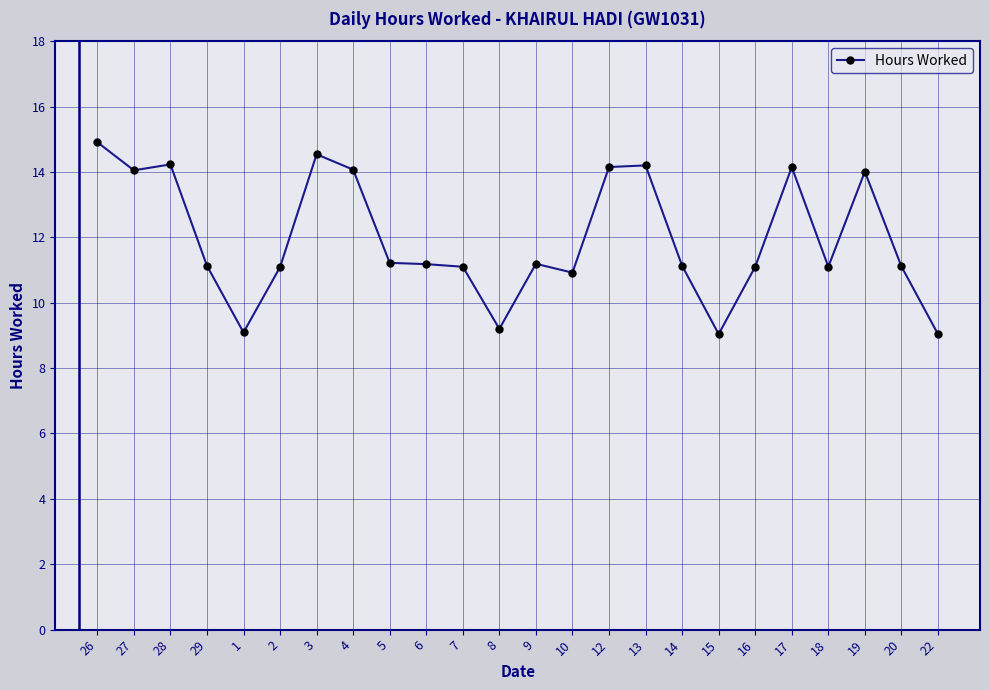

What is the difference between the second highest and minimum values?

5.5